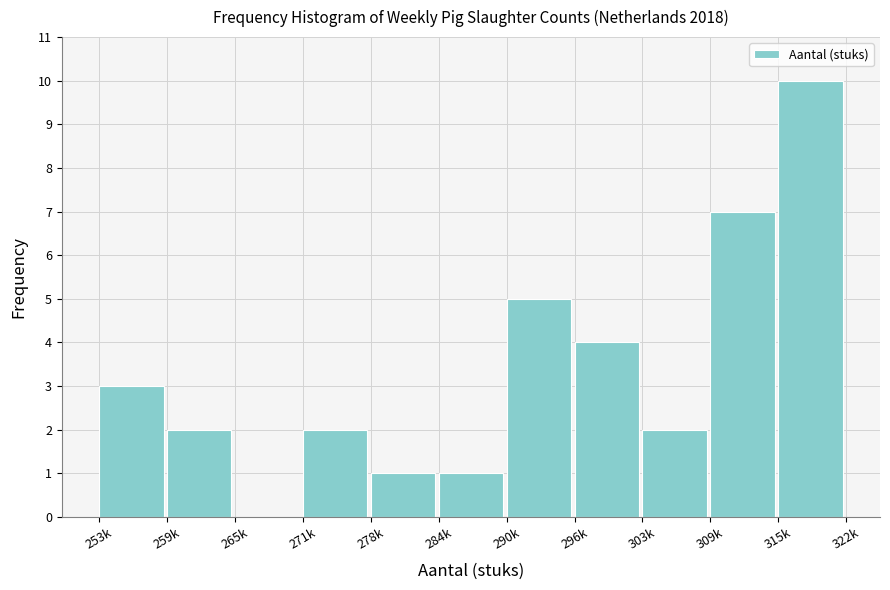

Reading left to right, transcribe all the data shown in this chart.

253k=3	259k=2	265k=0	271k=2	278k=1	284k=1	290k=5	296k=4	303k=2	309k=7	315k=10